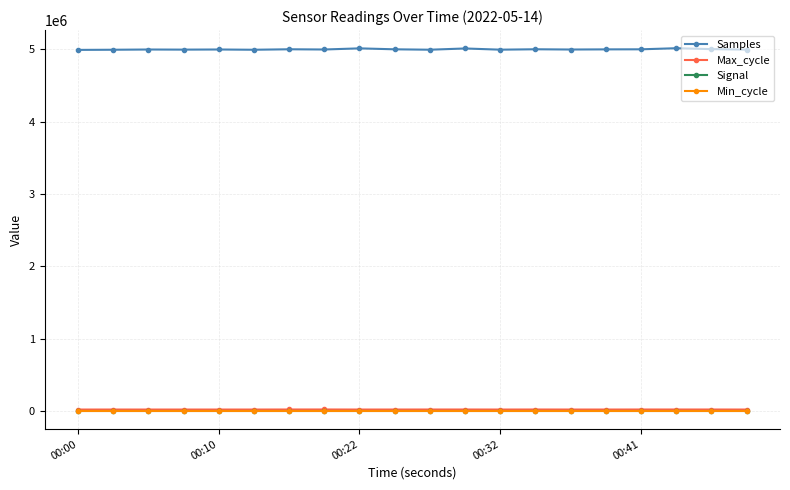

What are all the series names shown in the legend?

Samples, Max_cycle, Signal, Min_cycle